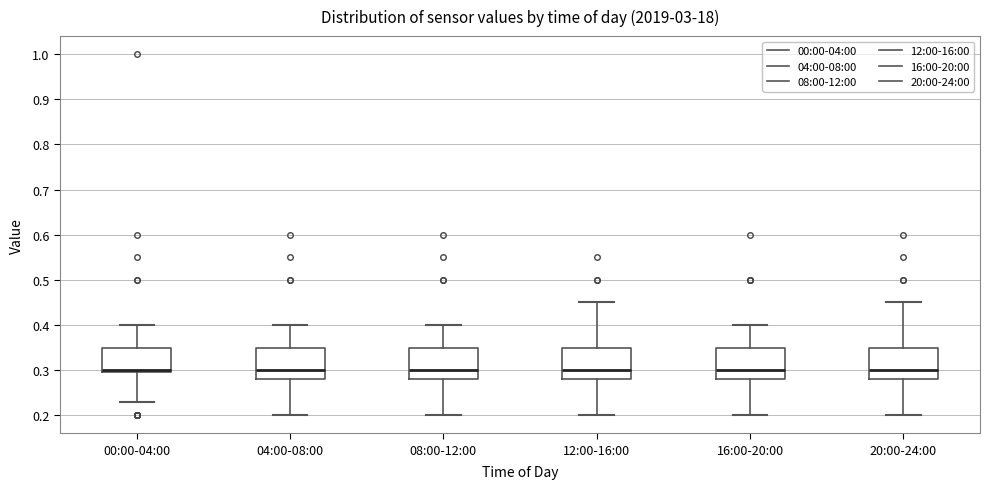

Reading left to right, read every box against the y-axis: the position of its median line, the range the box covers, and the ends of its whiskers. The values are not printed on the chart, so give them approximately, as read against the axis.

00:00-04:00: median 0.30 (just above the box's lower edge), box 0.30 to 0.35, whiskers 0.23 to 0.40
04:00-08:00: median 0.30, box 0.28 to 0.35, whiskers 0.20 to 0.40
08:00-12:00: median 0.30, box 0.28 to 0.35, whiskers 0.20 to 0.40
12:00-16:00: median 0.30, box 0.28 to 0.35, whiskers 0.20 to 0.45
16:00-20:00: median 0.30, box 0.28 to 0.35, whiskers 0.20 to 0.40
20:00-24:00: median 0.30, box 0.28 to 0.35, whiskers 0.20 to 0.45